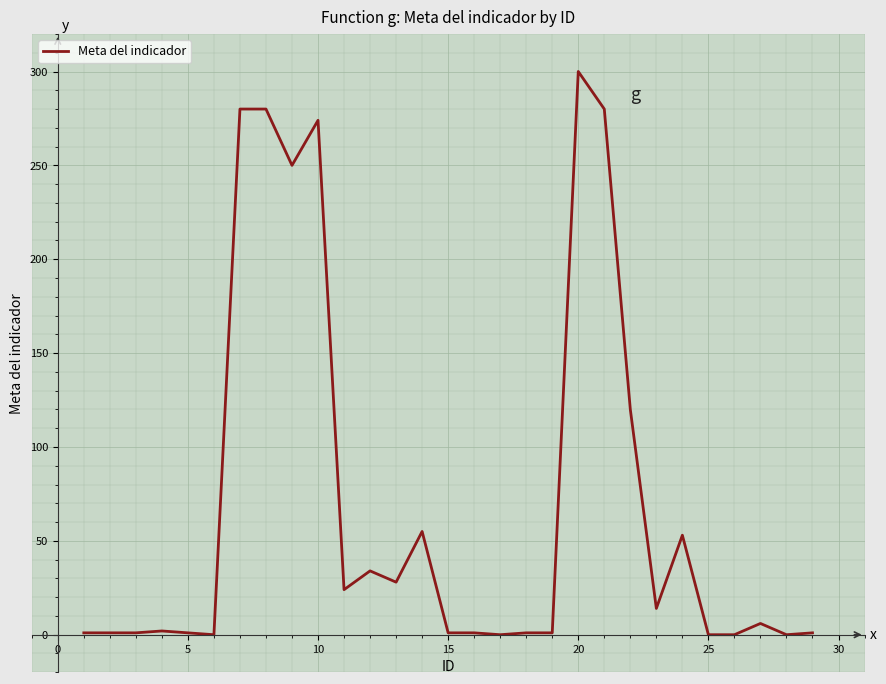

What is the maximum value shown in the chart?

300